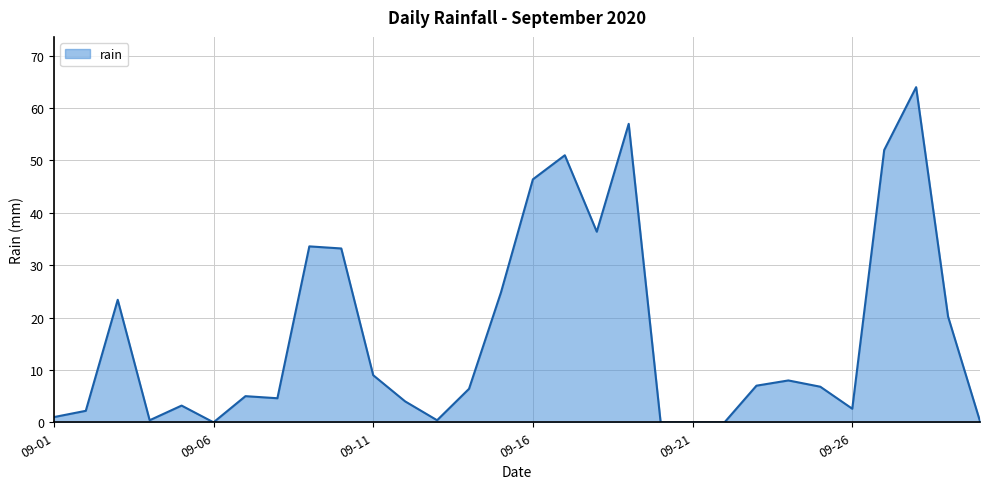

What is the greatest value displayed?

64.0